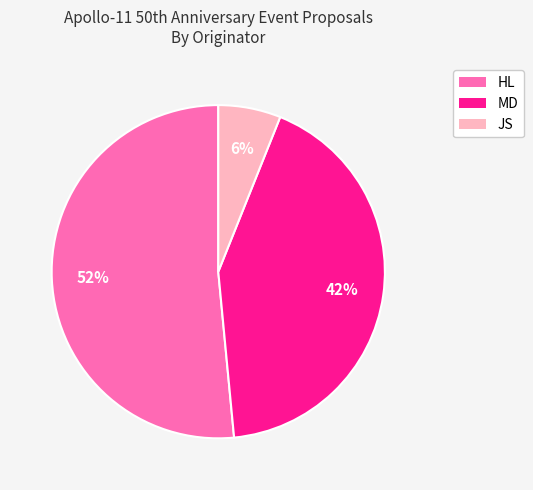

What percentage is the HL slice, to the nearest percent?

52%